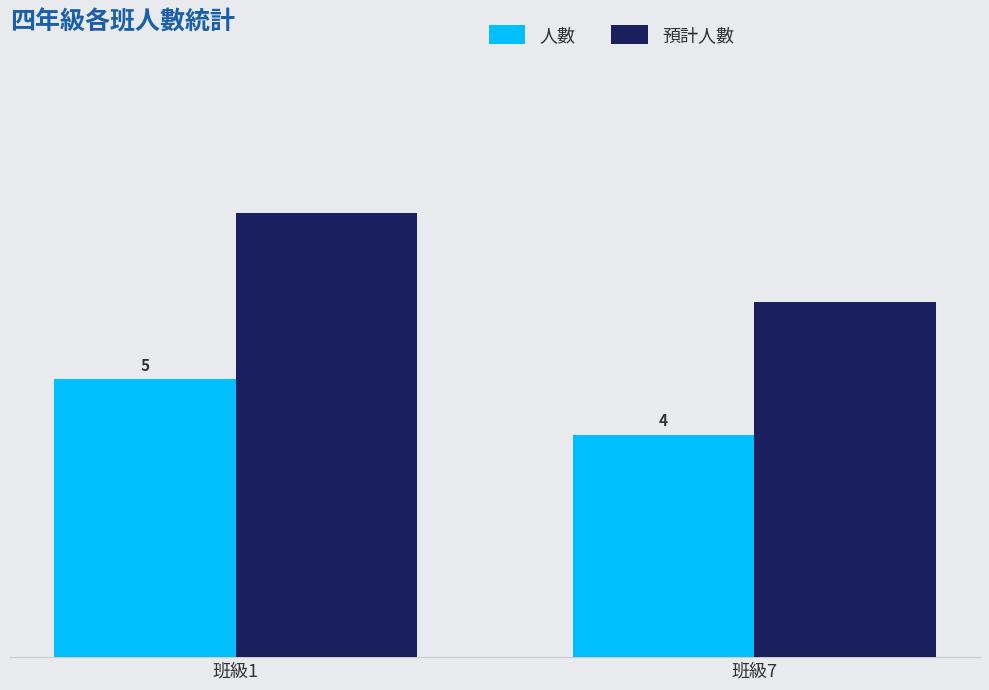

At which category is the sum across all series the highest?

班級1